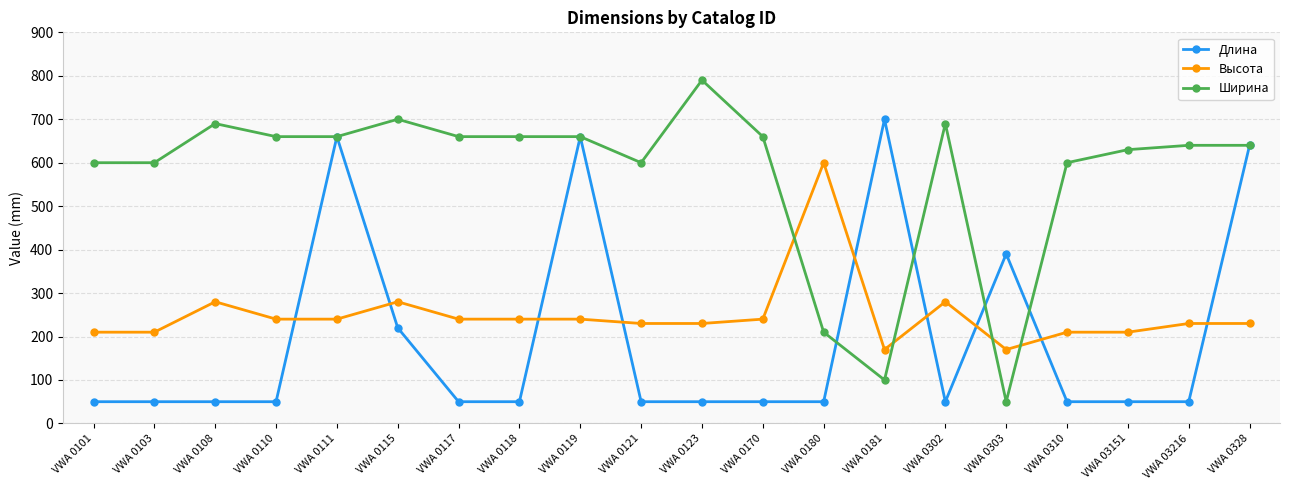

Which series has the largest range (max minus min)?

Ширина